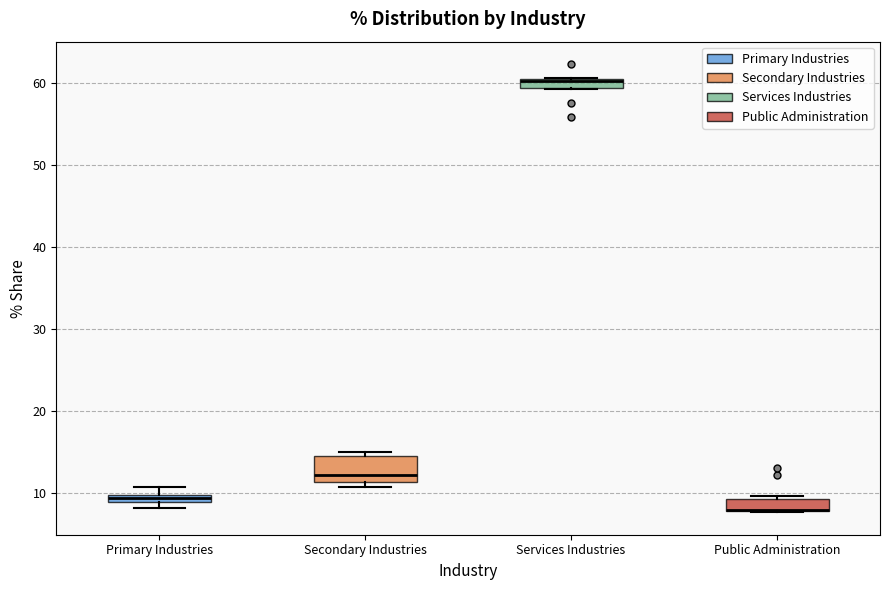

Comparing the boxes themselves (not the whiskers), which one is the tallest?

Secondary Industries